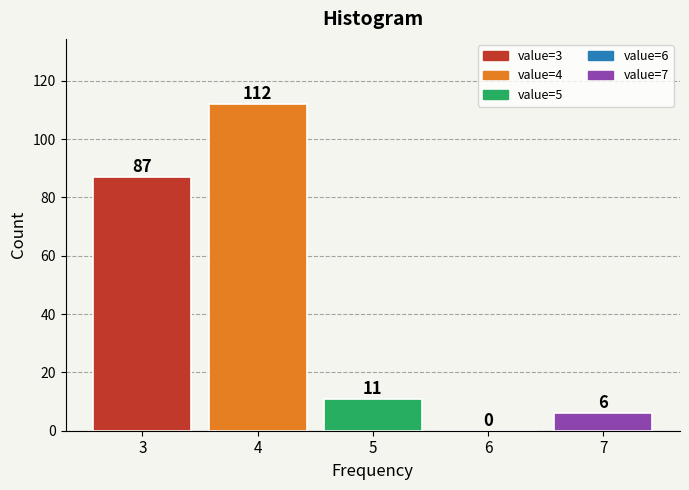

Over which range of the x-axis is the bar tallest?

3.5 to 4.5